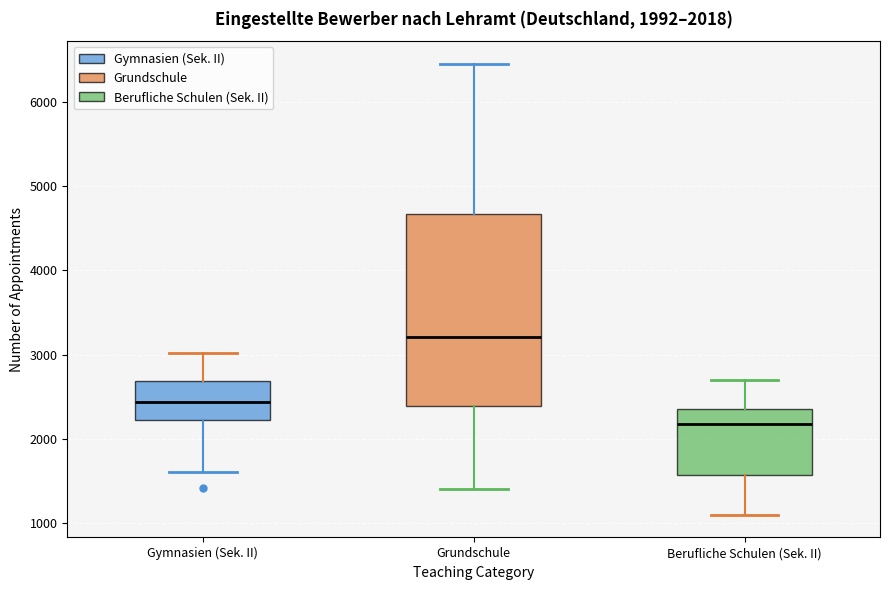

Which box has the highest median line?

Grundschule